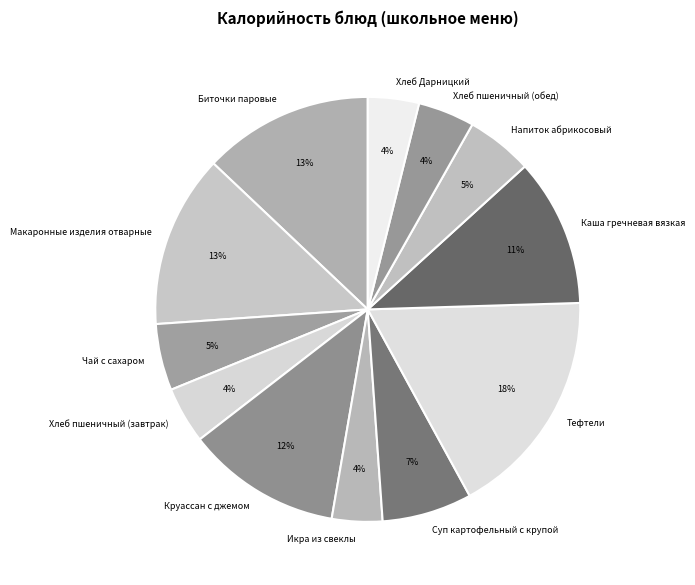

Does Макаронные изделия отварные represent more than half of the total?

No